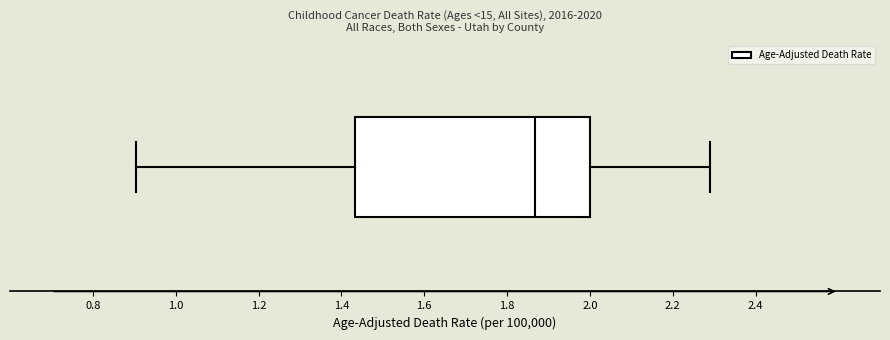

Where does the median line of the box sit on the x-axis? The values are not printed on the chart, so give them approximately, as read against the axis.

1.86